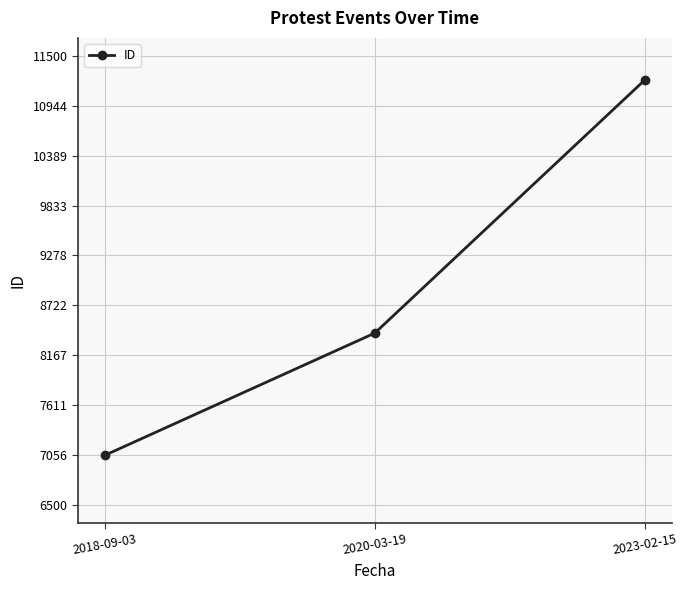

What is the change in value from 2018-09-03 to 2020-03-19?

+1360